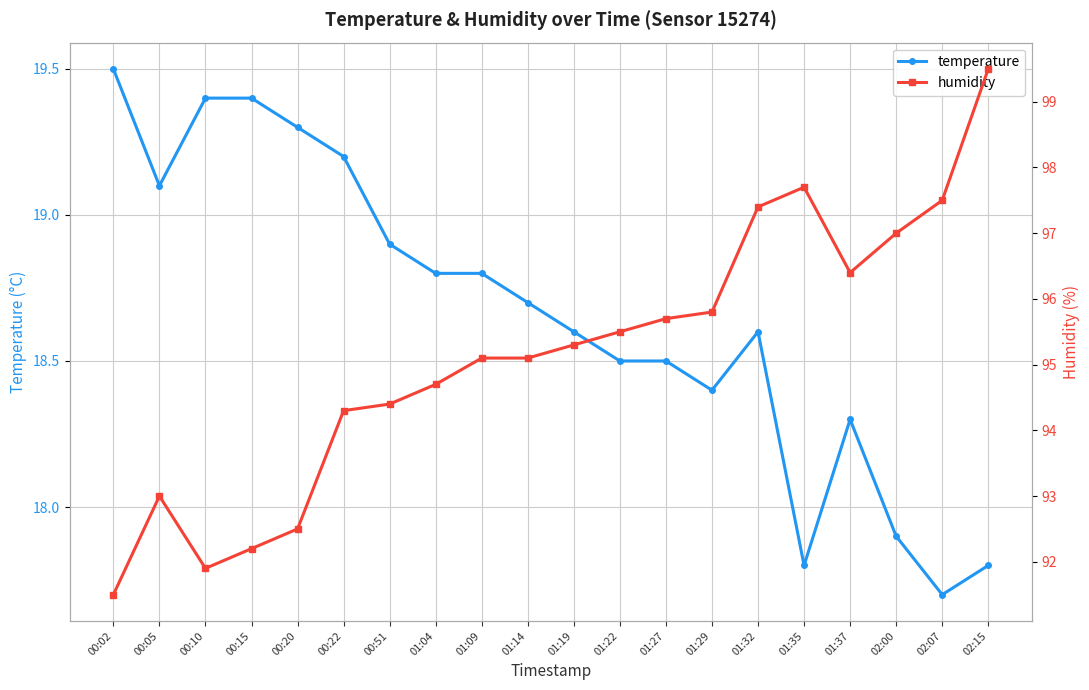

What is the highest value of the temperature series?

19.5